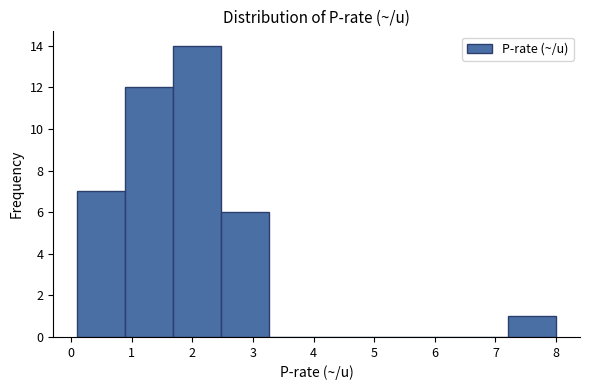

Reading left to right, list every bar in this chart as the range it spans on the x-axis followed by its height. Neither the bar edges nor the heights are printed on the chart, so give them approximately, as read against the axes.

0.10 to 0.89: 7
0.89 to 1.68: 12
1.68 to 2.47: 14
2.47 to 3.26: 6
3.26 to 4.05: 0
4.05 to 4.84: 0
4.84 to 5.63: 0
5.63 to 6.42: 0
6.42 to 7.21: 0
7.21 to 8.00: 1